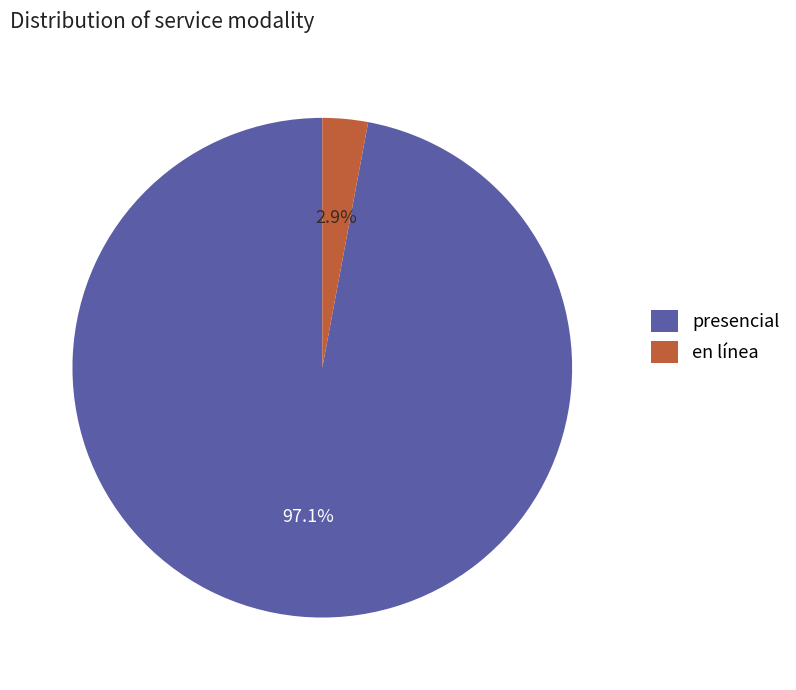

What is the total percentage of presencial and en línea?

100.0%